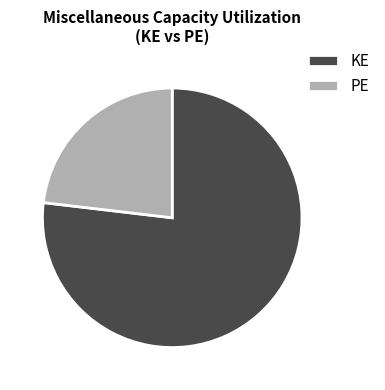

Which has a higher value, PE or KE?

KE